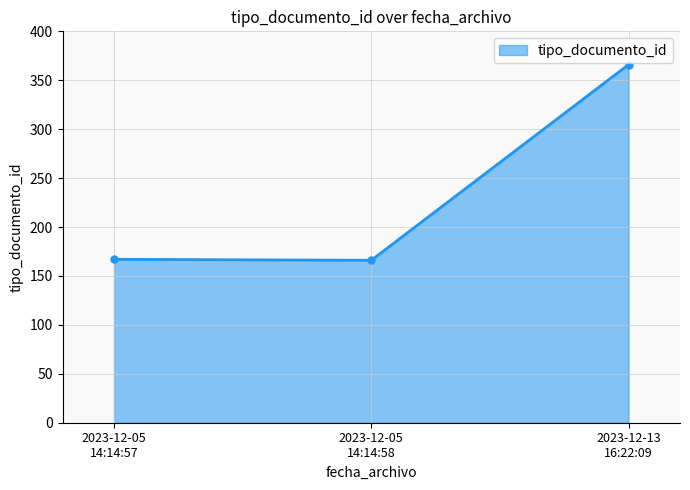

What is the value of the 2nd point from the left?

166